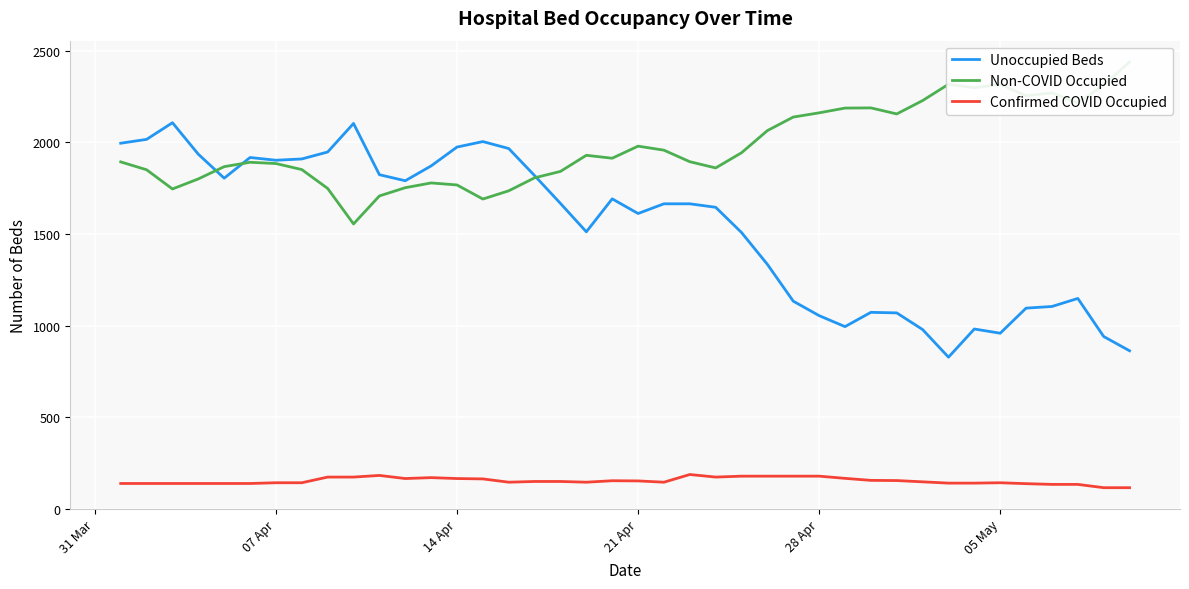

How many series are shown in this chart?

3